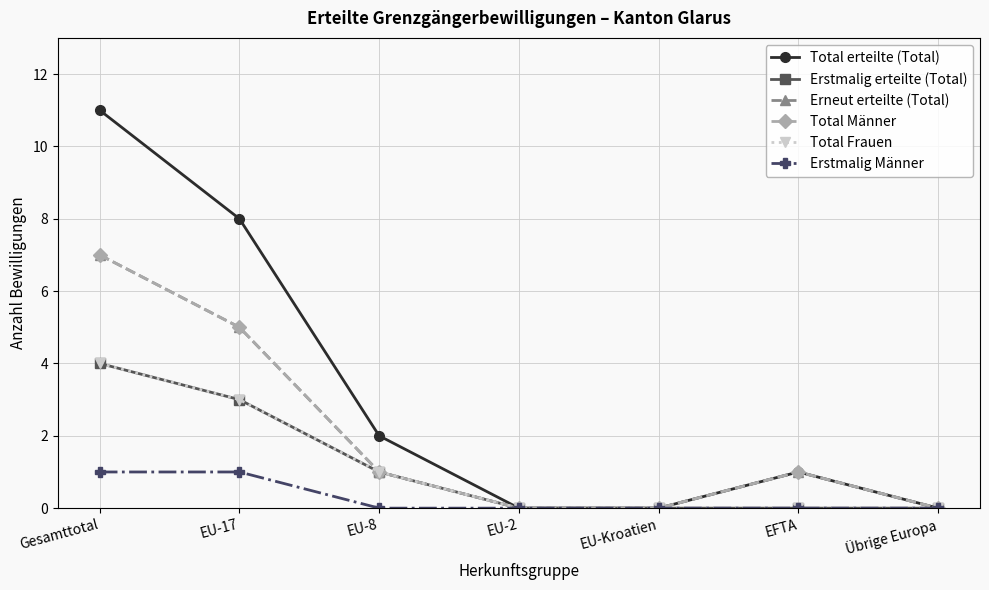

True or false: Erstmalig Männer and Erstmalig erteilte (Total) cross at least once.

False